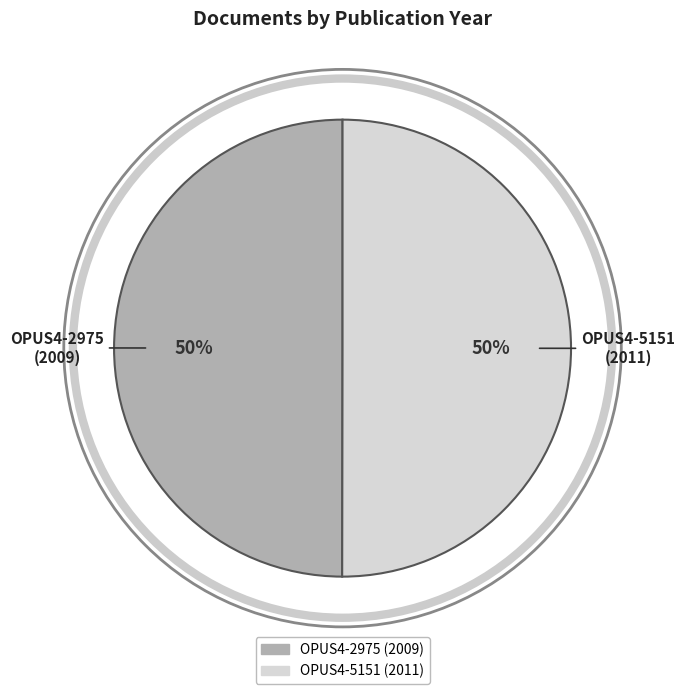

Approximately how many times larger is the value at OPUS4-2975 compared to OPUS4-5151?

1.0